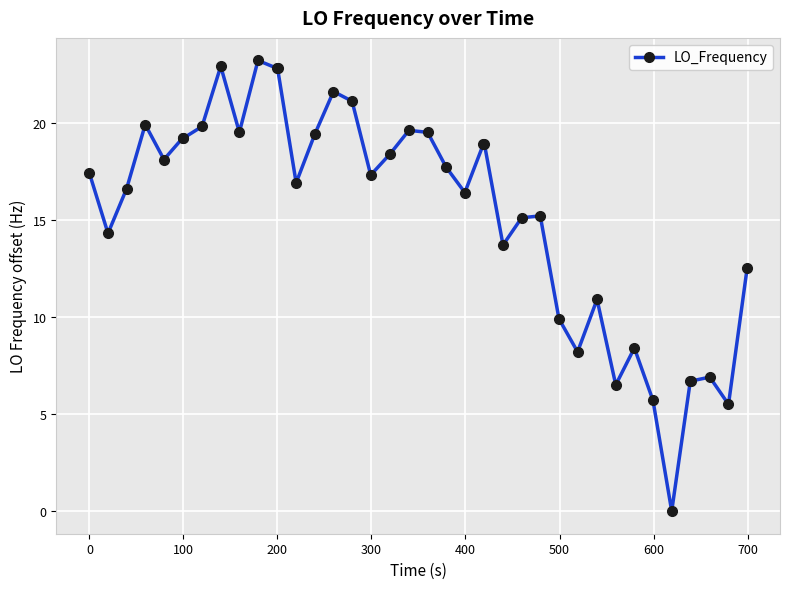

What is the maximum value shown in the chart?

23.2